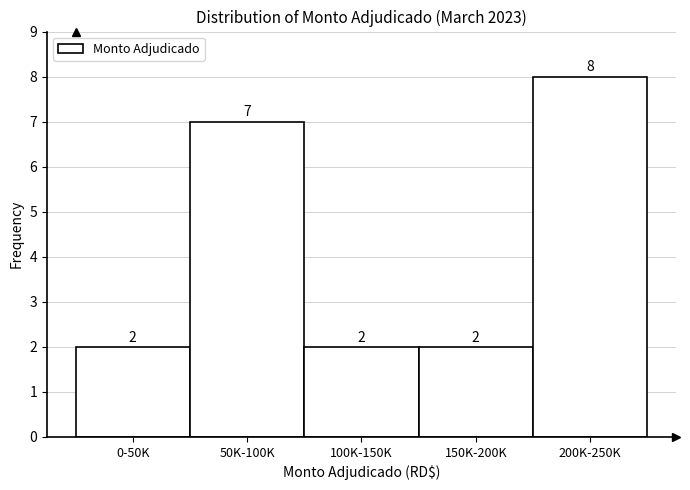

Reading left to right, transcribe all the data shown in this chart.

0-50K=2	50K-100K=7	100K-150K=2	150K-200K=2	200K-250K=8